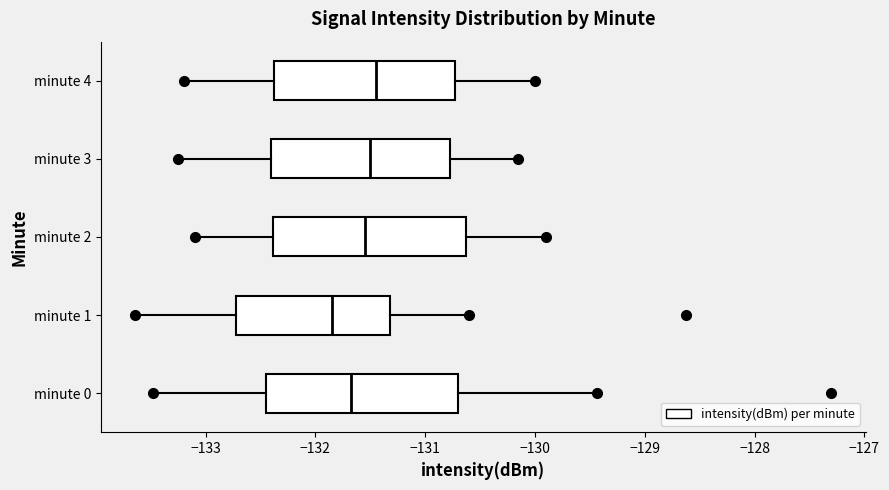

Where does the median line of the box for minute 2 sit on the x-axis? The values are not printed on the chart, so give them approximately, as read against the axis.

-131.5